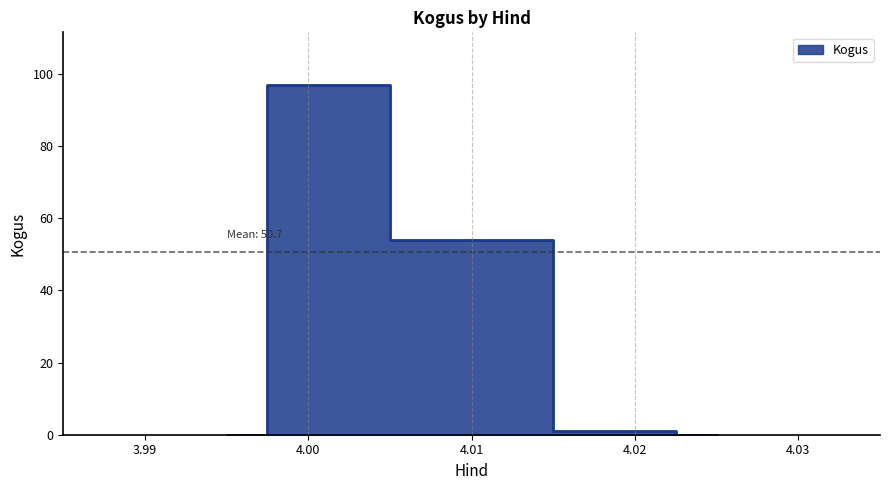

How many series are shown in this chart?

1